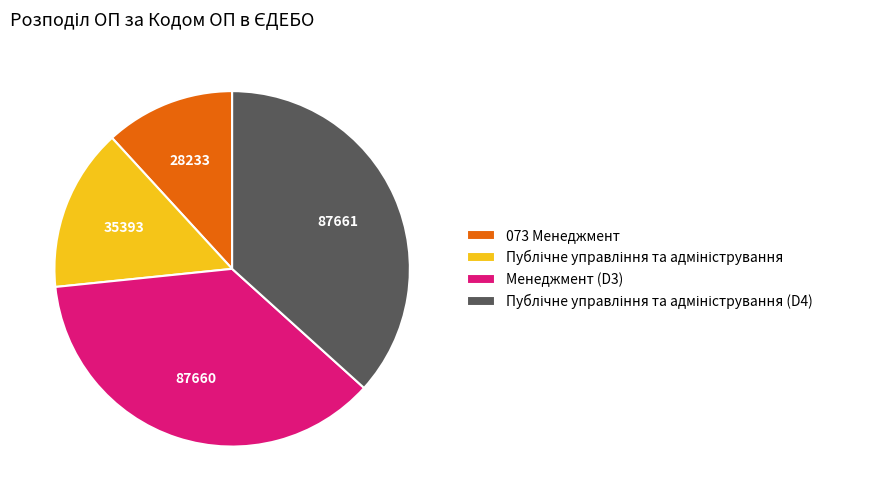

How many segments does this pie chart have?

4